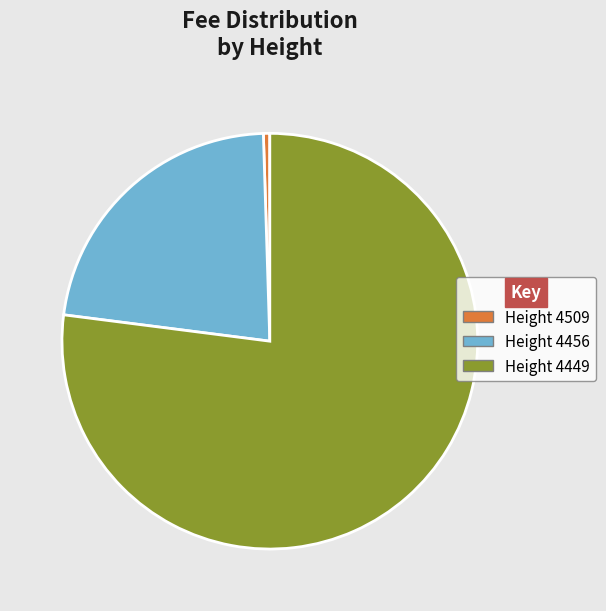

Which has a higher value, Height 4509 or Height 4449?

Height 4449